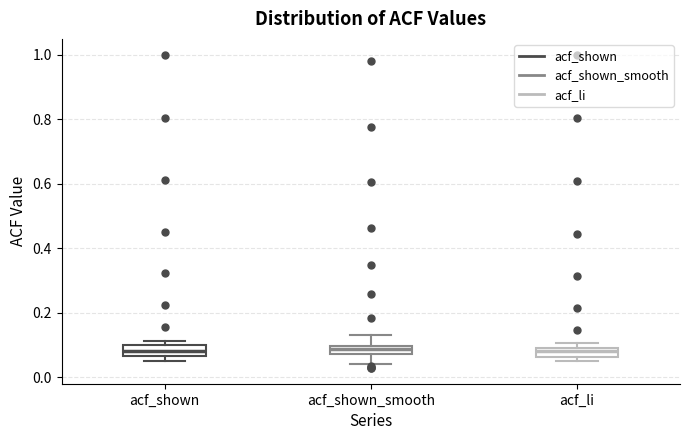

Where is the lower edge of the box for acf_shown on the y-axis? The values are not printed on the chart, so give them approximately, as read against the axis.

0.06